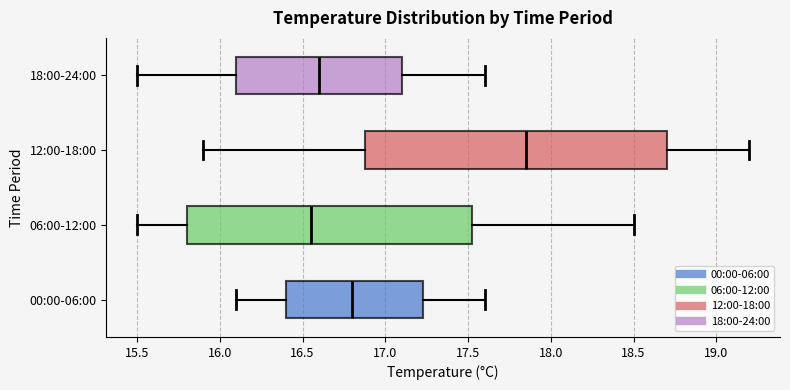

Reading bottom to top, read every box against the x-axis: the position of its median line, the range the box covers, and the ends of its whiskers. The values are not printed on the chart, so give them approximately, as read against the axis.

00:00-06:00: median 16.80, box 16.40 to 17.25, whiskers 16.10 to 17.60
06:00-12:00: median 16.55, box 15.80 to 17.55, whiskers 15.50 to 18.50
12:00-18:00: median 17.85, box 16.90 to 18.70, whiskers 15.90 to 19.20
18:00-24:00: median 16.60, box 16.10 to 17.10, whiskers 15.50 to 17.60